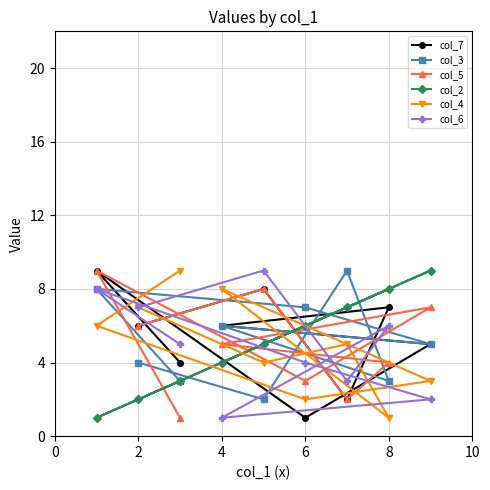

How many data points in col_2 are above 5?

4